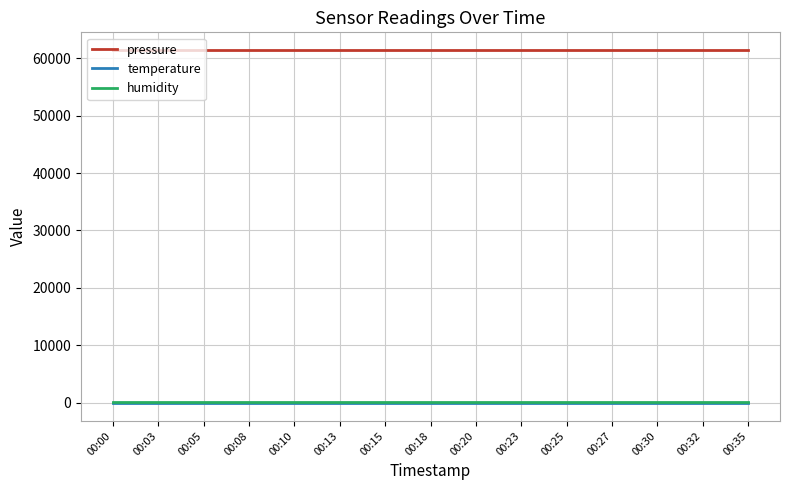

Reading left to right, list all the values displayed in this chart.

pressure: 00:00=61442.4	00:03=61442.4	00:05=61442.4	00:08=61442.4	00:10=61442.4	00:13=61442.4	00:15=61442.4	00:18=61442.4	00:20=61442.4	00:23=61442.4	00:25=61442.4	00:27=61442.4	00:30=61442.4	00:32=61442.4	00:35=61442.4
temperature: 00:00=-146.2	00:03=-146.2	00:05=-146.2	00:08=-146.2	00:10=-146.2	00:13=-146.2	00:15=-146.2	00:18=-146.2	00:20=-146.2	00:23=-146.2	00:25=-146.2	00:27=-146.2	00:30=-146.2	00:32=-146.2	00:35=-146.2
humidity: 00:00=100.0	00:03=100.0	00:05=100.0	00:08=100.0	00:10=100.0	00:13=100.0	00:15=100.0	00:18=100.0	00:20=100.0	00:23=100.0	00:25=100.0	00:27=100.0	00:30=100.0	00:32=100.0	00:35=100.0